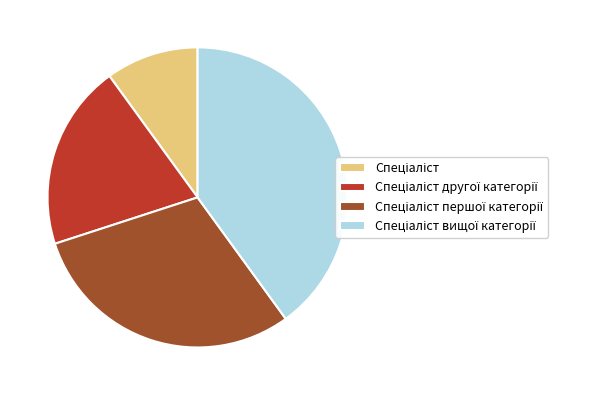

Is there a majority slice in this chart?

No